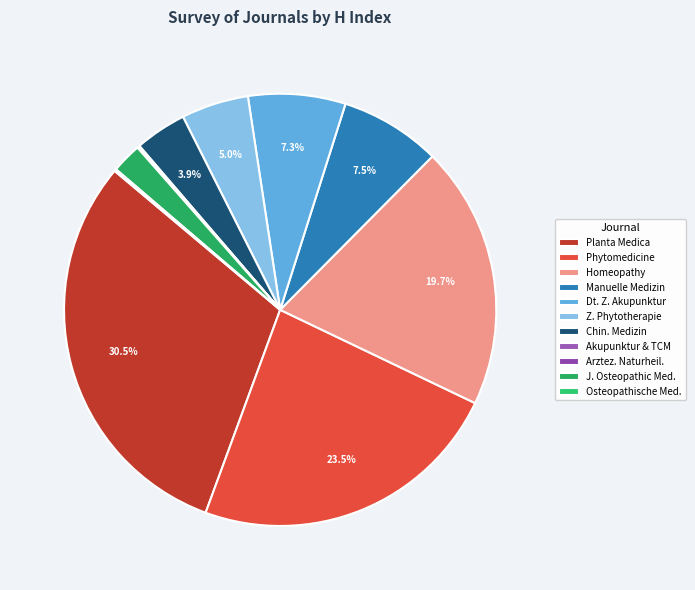

How many segments does this pie chart have?

11